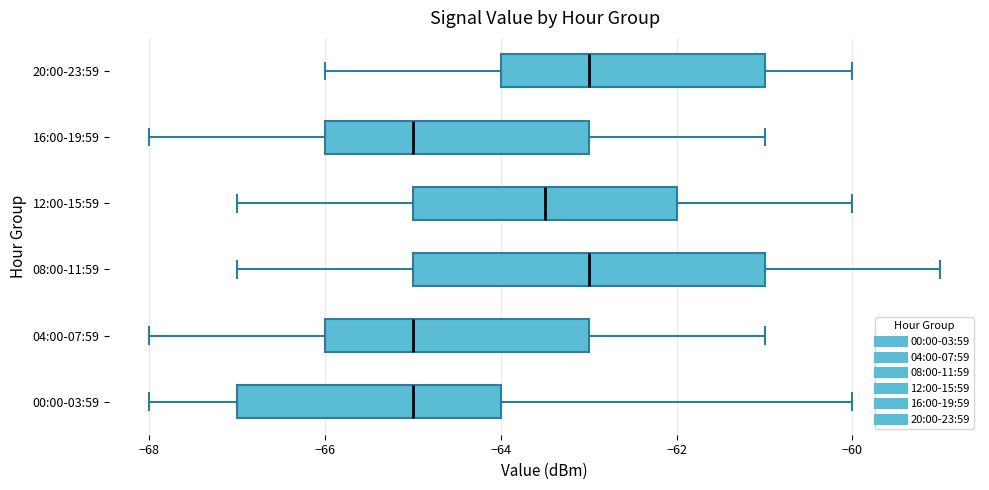

Which box is the widest, from its left edge to its right edge?

08:00-11:59